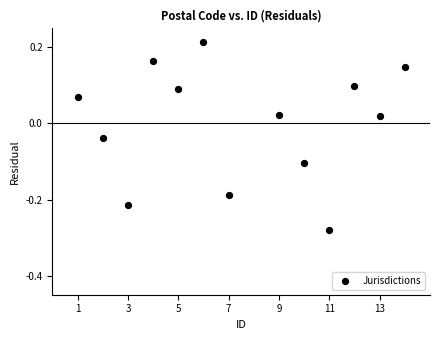

What is the range of Y values (max minus min)?

0.5